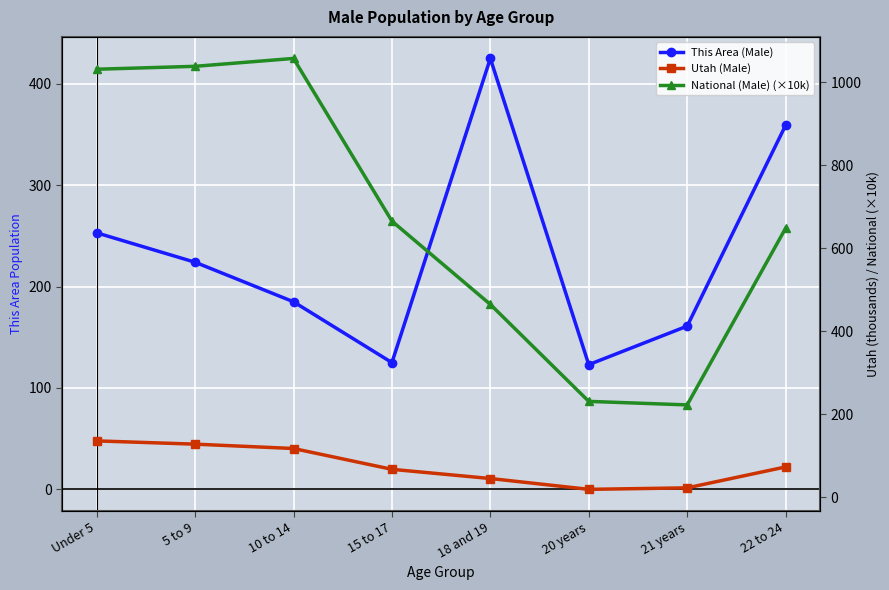

What are all the series names shown in the legend?

This Area (Male), Utah (Male), National (Male) (×10k)